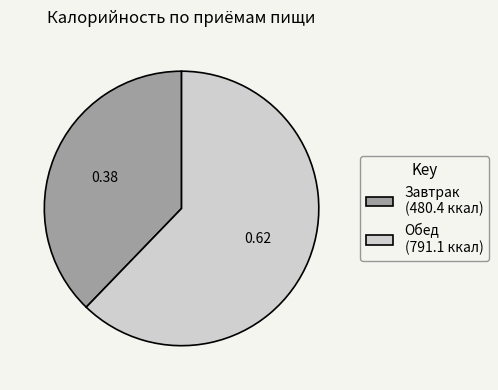

Is the sum of Обед (791.1 ккал) and Завтрак (480.4 ккал) greater than half?

Yes